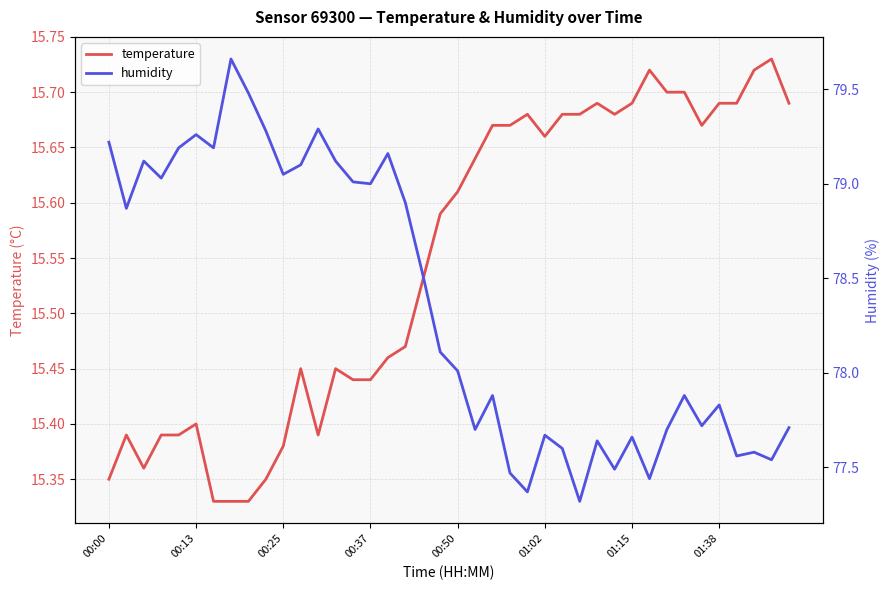

What is the difference between the highest and lowest values at 01:15?

62.0